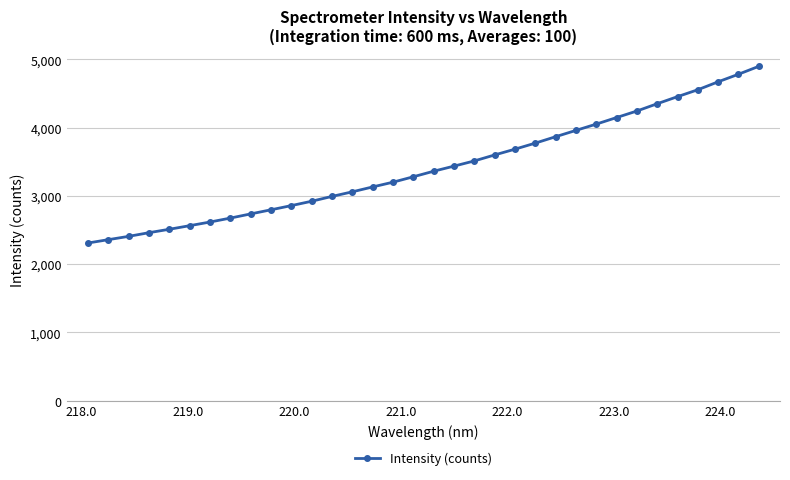

What is the greatest value displayed?

4898.4